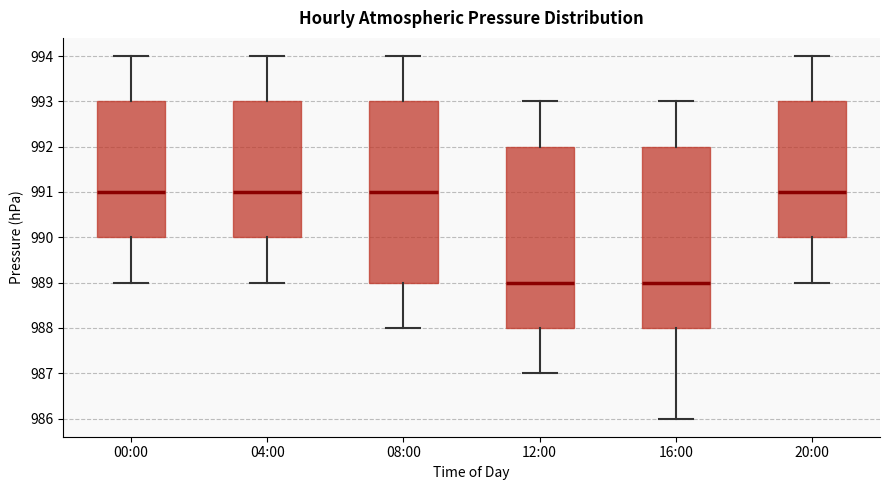

Reading left to right, read every box against the y-axis: the position of its median line, the range the box covers, and the ends of its whiskers. The values are not printed on the chart, so give them approximately, as read against the axis.

00:00: median 991, box 990 to 993, whiskers 989 to 994
04:00: median 991, box 990 to 993, whiskers 989 to 994
08:00: median 991, box 989 to 993, whiskers 988 to 994
12:00: median 989, box 988 to 992, whiskers 987 to 993
16:00: median 989, box 988 to 992, whiskers 986 to 993
20:00: median 991, box 990 to 993, whiskers 989 to 994